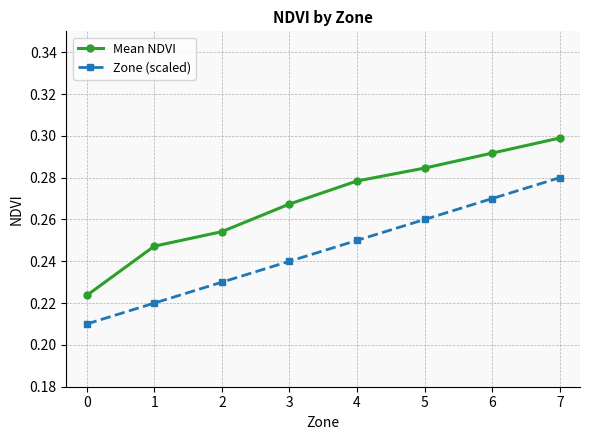

Which series has the largest range (max minus min)?

Mean NDVI